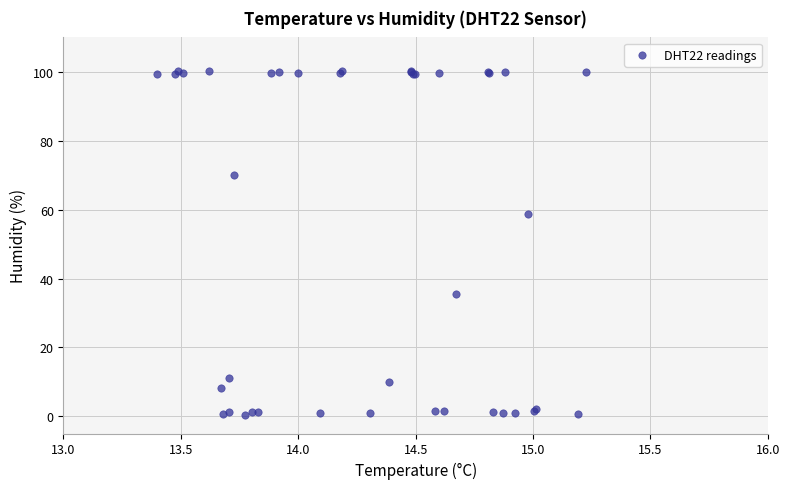

What Y value in the scatter plot is closest to 50?

58.9